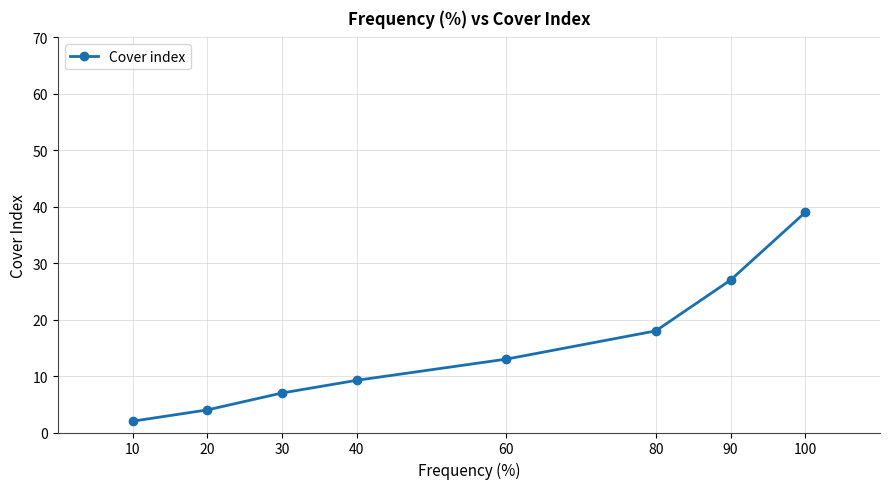

How many lines are shown in the chart?

1